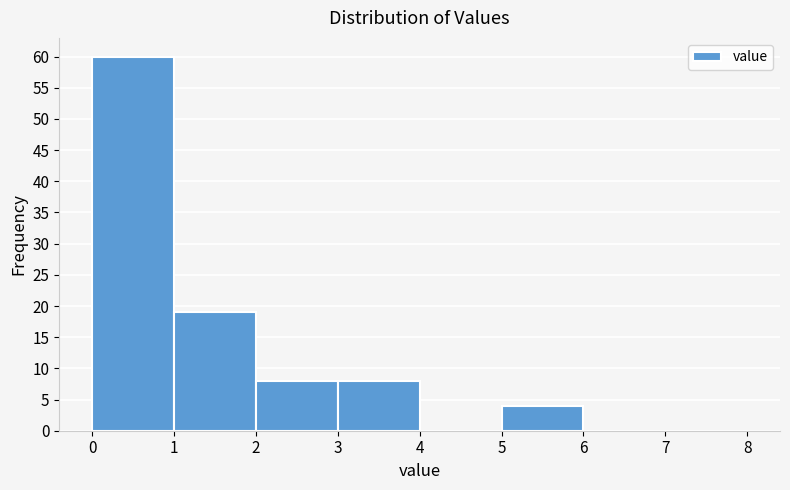

Over which range of the x-axis is the bar tallest?

0 to 1